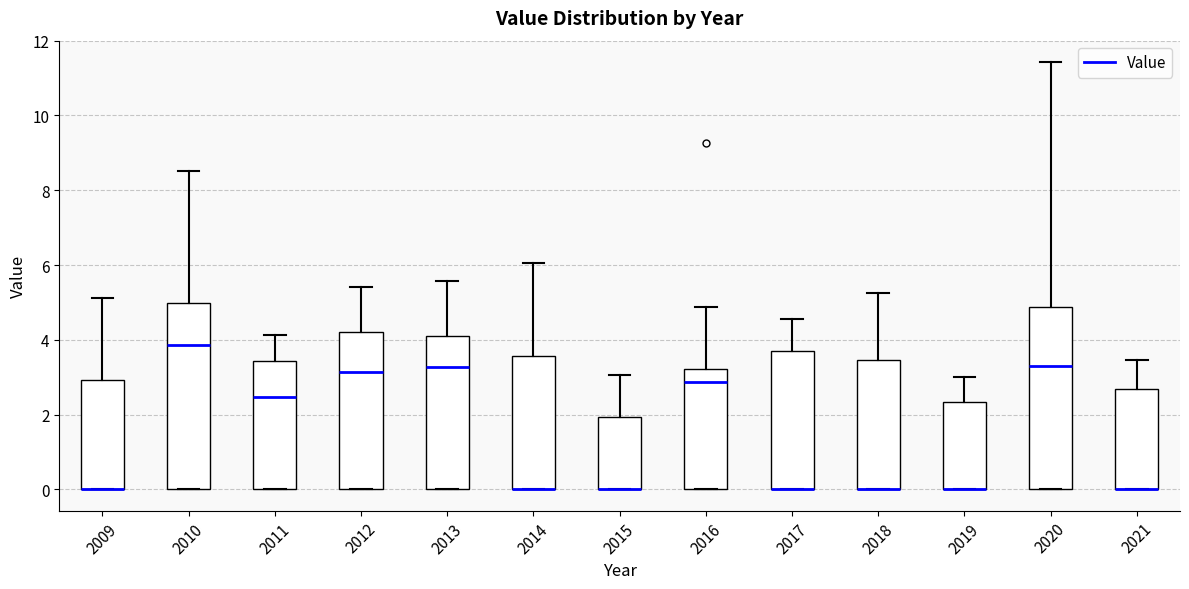

Reading left to right, read every box against the y-axis: the position of its median line, the range the box covers, and the ends of its whiskers. The values are not printed on the chart, so give them approximately, as read against the axis.

2009: median 0.0 (drawn on the box's lower edge), box 0.0 to 3.0, whiskers 0.0 to 5.2
2010: median 3.8, box 0.0 to 5.0, whiskers 0.0 to 8.6
2011: median 2.4, box 0.0 to 3.4, whiskers 0.0 to 4.2
2012: median 3.2, box 0.0 to 4.2, whiskers 0.0 to 5.4
2013: median 3.2, box 0.0 to 4.2, whiskers 0.0 to 5.6
2014: median 0.0 (drawn on the box's lower edge), box 0.0 to 3.6, whiskers 0.0 to 6.0
2015: median 0.0 (drawn on the box's lower edge), box 0.0 to 2.0, whiskers 0.0 to 3.0
2016: median 2.8, box 0.0 to 3.2, whiskers 0.0 to 4.8
2017: median 0.0 (drawn on the box's lower edge), box 0.0 to 3.8, whiskers 0.0 to 4.6
2018: median 0.0 (drawn on the box's lower edge), box 0.0 to 3.4, whiskers 0.0 to 5.2
2019: median 0.0 (drawn on the box's lower edge), box 0.0 to 2.4, whiskers 0.0 to 3.0
2020: median 3.4, box 0.0 to 4.8, whiskers 0.0 to 11.4
2021: median 0.0 (drawn on the box's lower edge), box 0.0 to 2.6, whiskers 0.0 to 3.4